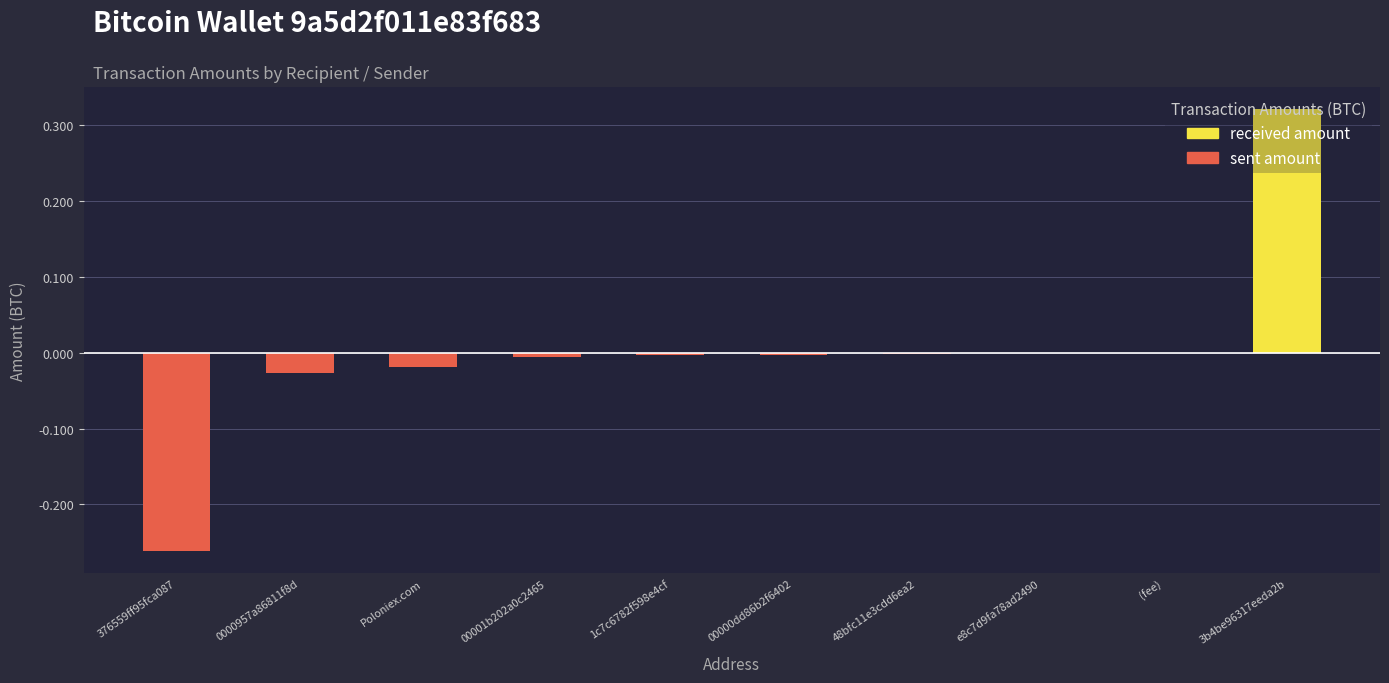

At 0000957a86811f8d, list the series in order from largest to smallest.

received amount, sent amount